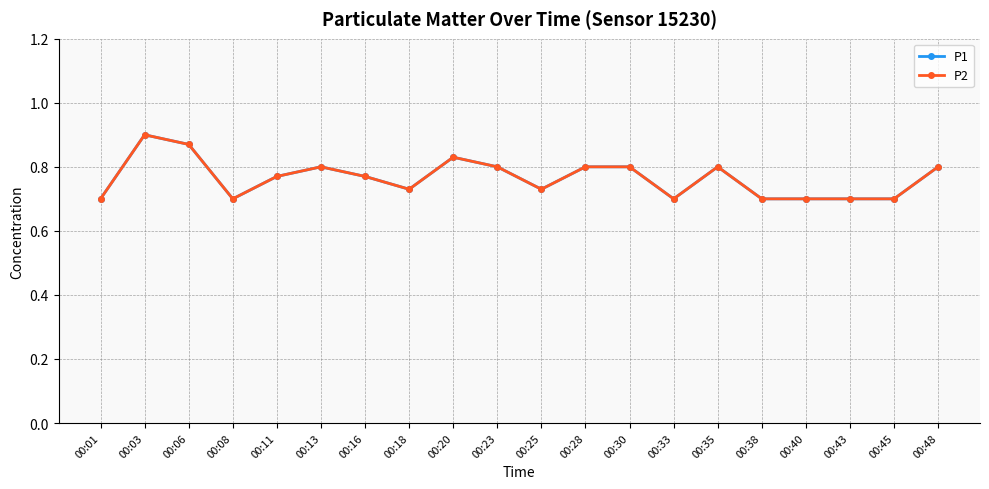

Reading left to right, what are all the values shown in this chart?

P1: 00:01=0.7	00:03=0.9	00:06=0.9	00:08=0.7	00:11=0.8	00:13=0.8	00:16=0.8	00:18=0.7	00:20=0.8	00:23=0.8	00:25=0.7	00:28=0.8	00:30=0.8	00:33=0.7	00:35=0.8	00:38=0.7	00:40=0.7	00:43=0.7	00:45=0.7	00:48=0.8
P2: 00:01=0.7	00:03=0.9	00:06=0.9	00:08=0.7	00:11=0.8	00:13=0.8	00:16=0.8	00:18=0.7	00:20=0.8	00:23=0.8	00:25=0.7	00:28=0.8	00:30=0.8	00:33=0.7	00:35=0.8	00:38=0.7	00:40=0.7	00:43=0.7	00:45=0.7	00:48=0.8